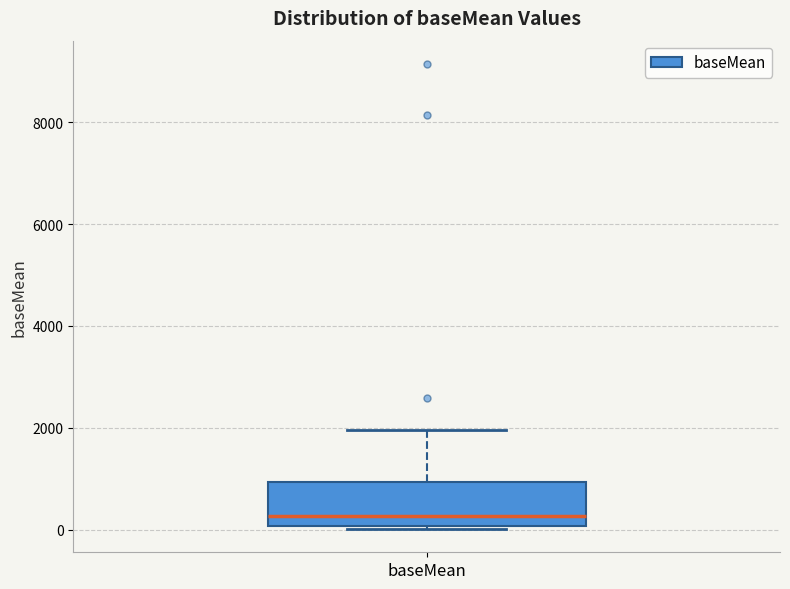

Read this box plot against the y-axis: the position of the median line, the range covered by the box, and the ends of both whiskers. The values are not printed on the chart, so give them approximately, as read against the axis.

median 200, box 0 to 1000, whiskers 0 to 2000